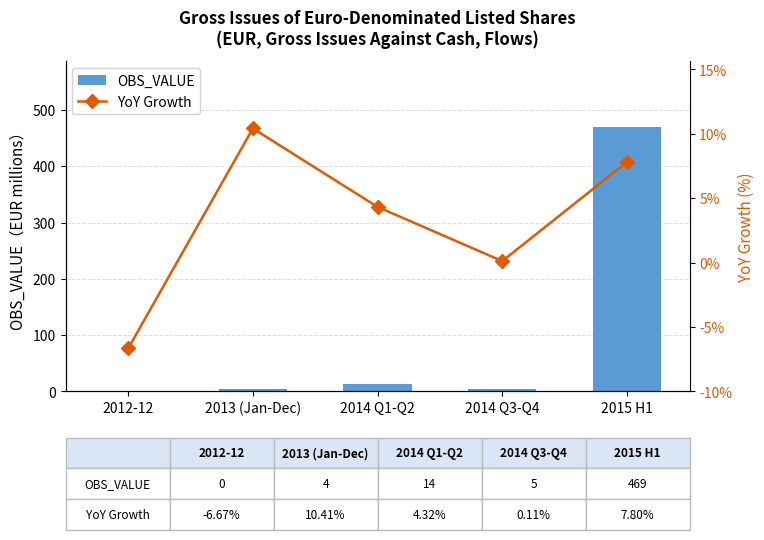

At which label does OBS_VALUE reach its peak?

2015 H1